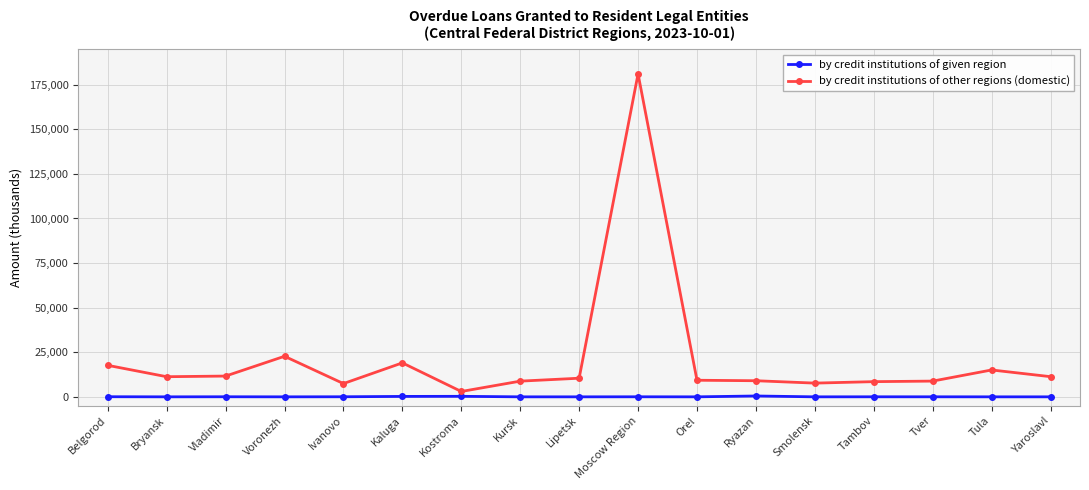

True or false: by credit institutions of given region has more than 0 points higher than both neighbors.

True